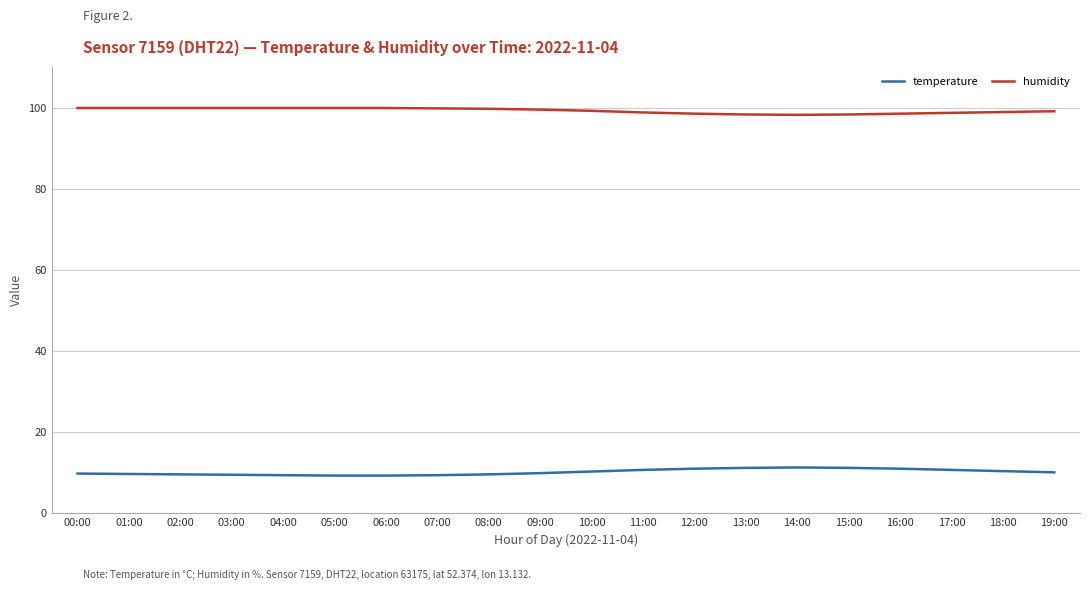

At which label does humidity first exceed 99?

00:00